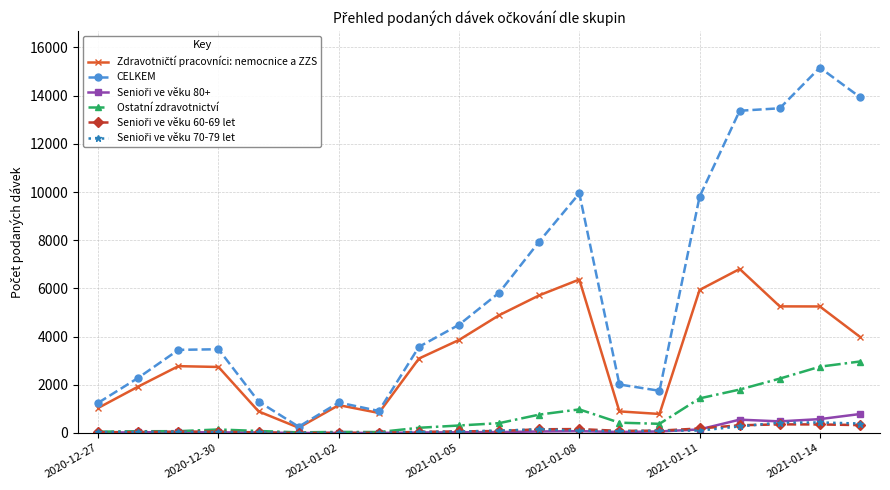

In Ostatní zdravotnictví, how many points are higher than both neighbors (excluding endpoints)?

3